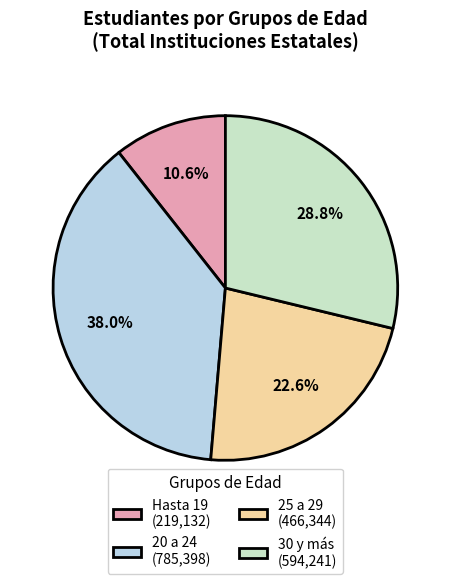

The 20 a 24 slice represents 49% of the pie. True or false?

False